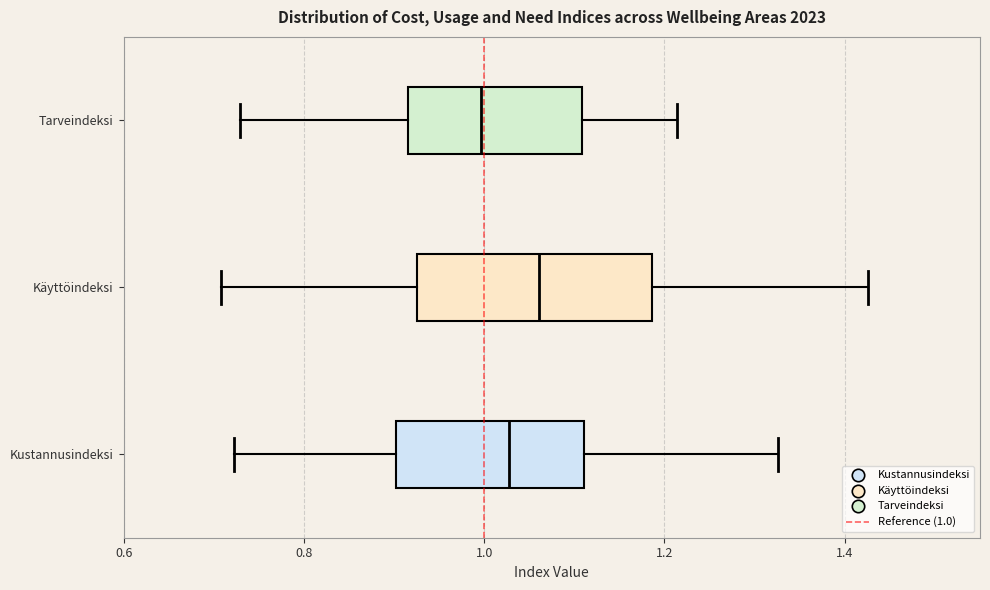

Which box is the widest, from its left edge to its right edge?

Käyttöindeksi